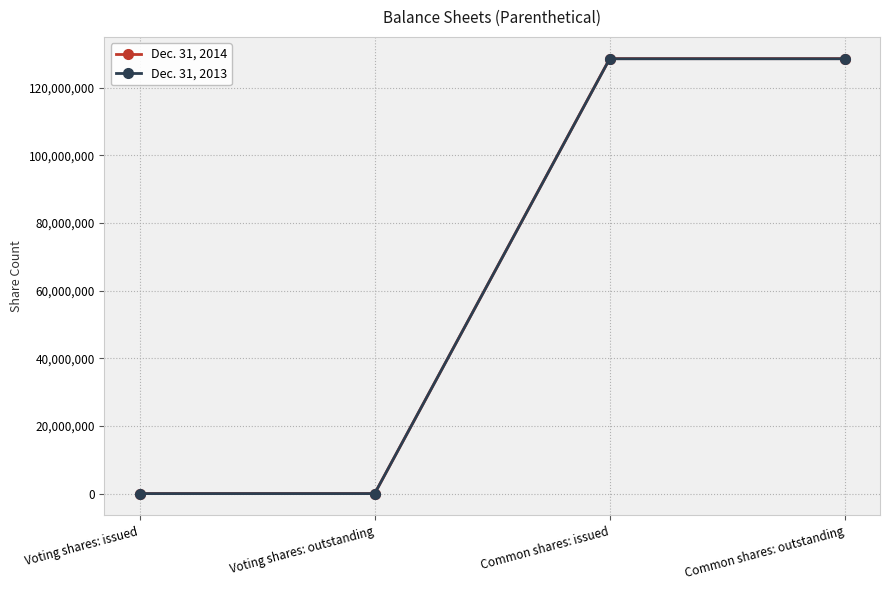

Reading right to left, list all the values displayed in this chart.

Dec. 31, 2014: Common shares: outstanding=128544174	Common shares: issued=128544174	Voting shares: outstanding=1	Voting shares: issued=1
Dec. 31, 2013: Common shares: outstanding=128503236	Common shares: issued=128503236	Voting shares: outstanding=1	Voting shares: issued=1